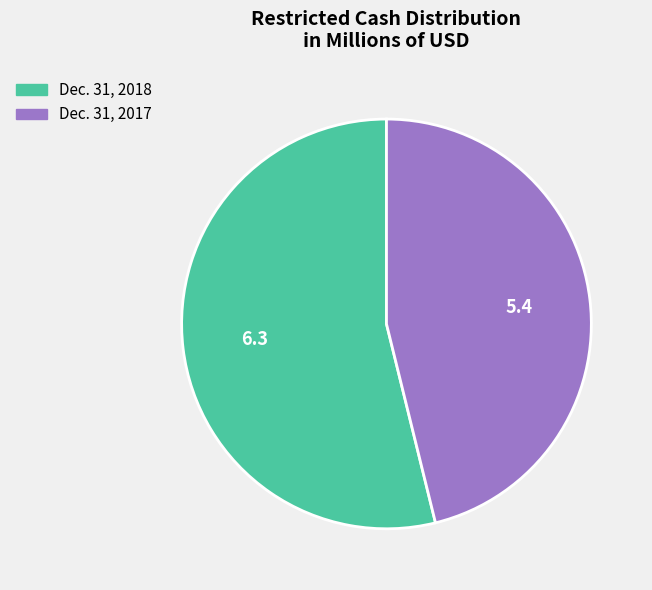

Is there a majority slice in this chart?

Yes